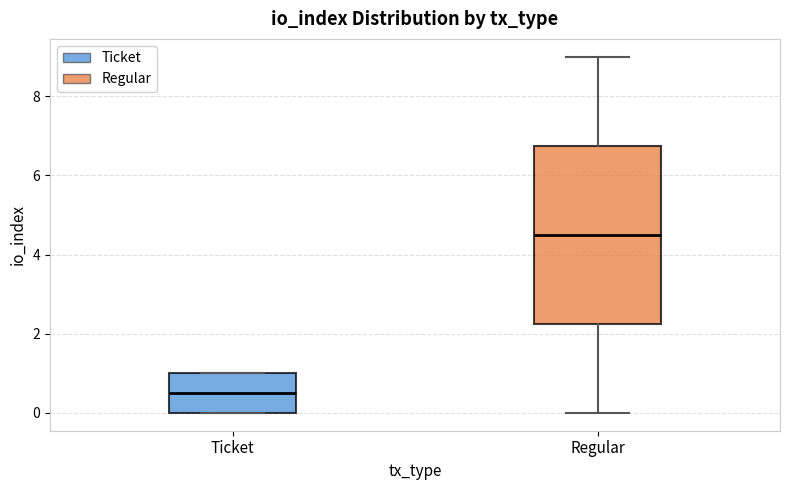

Reading left to right, transcribe this box plot: for each box, give where its median line is, the range the box spans, and where its two whiskers end, as read against the y-axis. The values are not printed on the chart, so give them approximately, as read against the axis.

Ticket: median 0.6, box 0.0 to 1.0, whiskers 0.0 to 1.0
Regular: median 4.6, box 2.2 to 6.8, whiskers 0.0 to 9.0